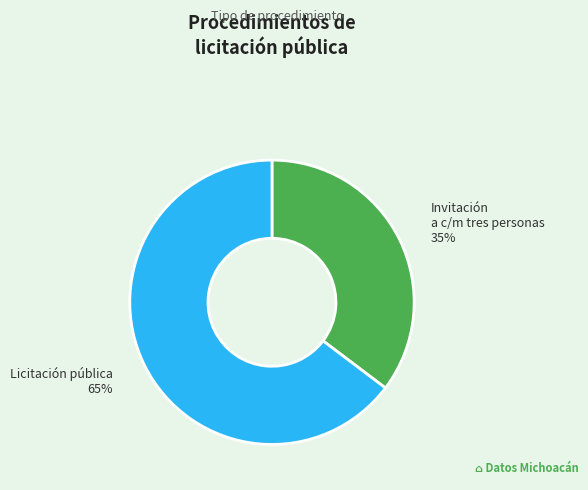

To the nearest percent, what is the average slice percentage?

50%